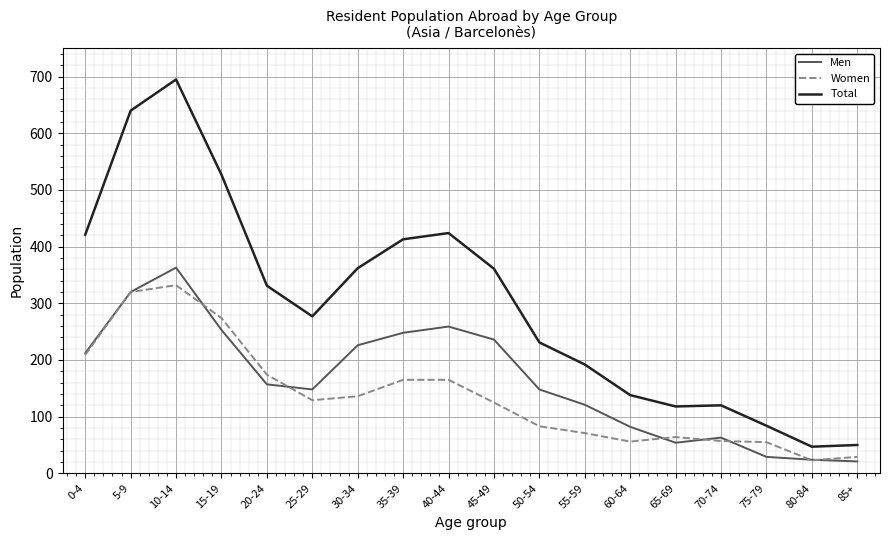

What is the average value of the Total series?

302